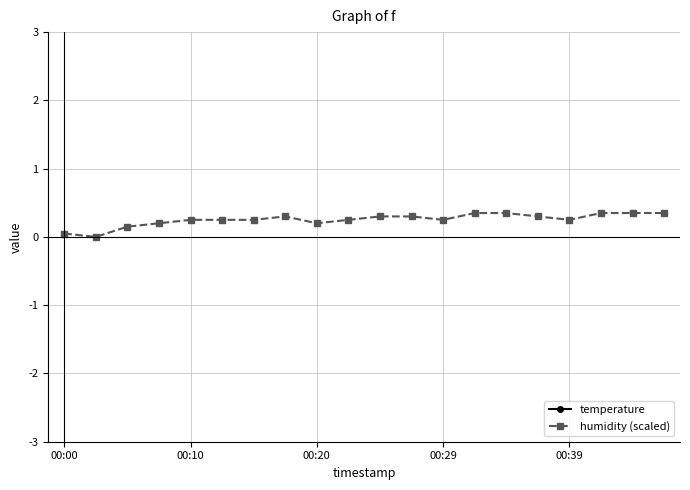

What is the maximum value for humidity (scaled)?

0.4